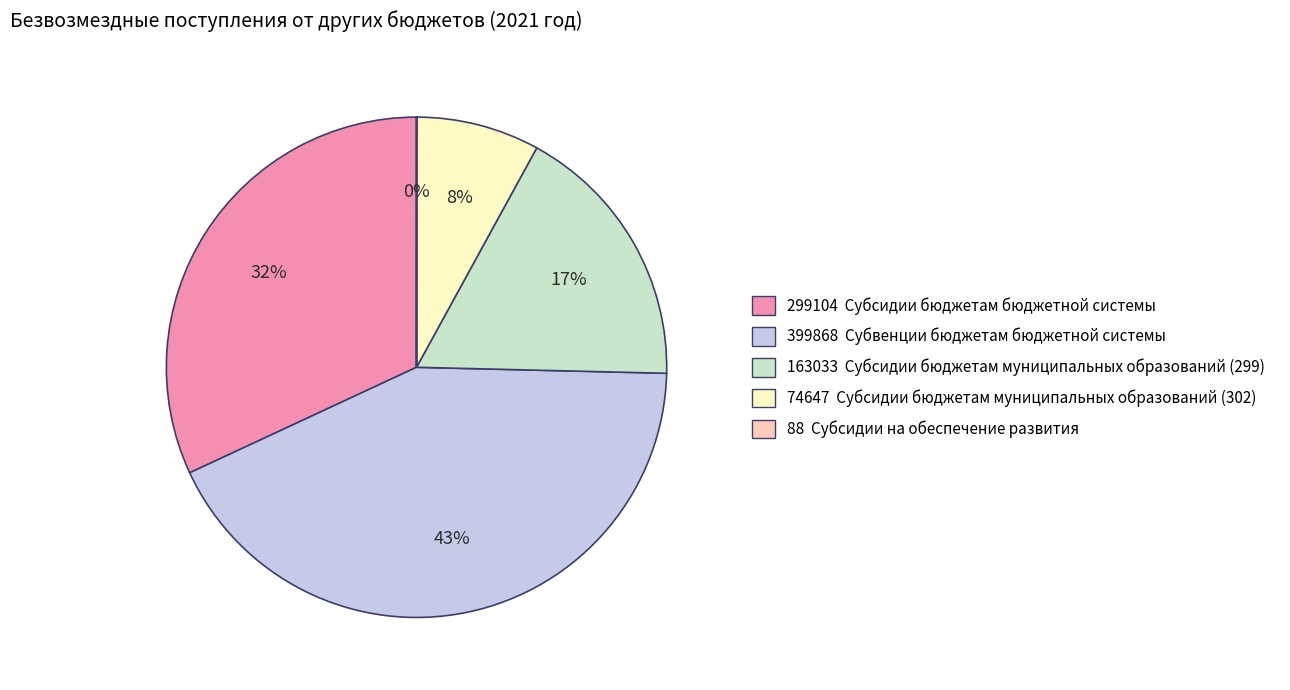

To the nearest percent, what is the average slice percentage?

20%